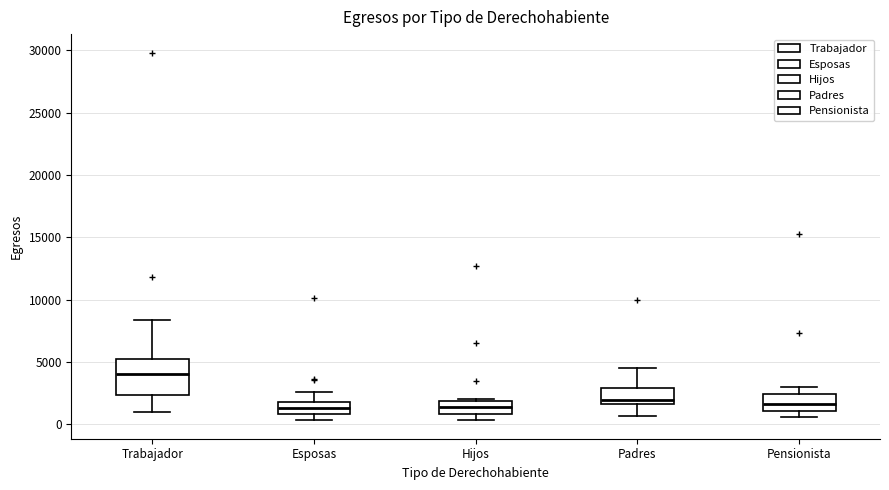

Reading left to right, transcribe this box plot: for each box, give where its median line is, the range the box spans, and where its two whiskers end, as read against the y-axis. The values are not printed on the chart, so give them approximately, as read against the axis.

Trabajador: median 4000, box 2500 to 5500, whiskers 1000 to 8500
Esposas: median 1500, box 1000 to 2000, whiskers 500 to 2500
Hijos: median 1500, box 1000 to 2000, whiskers 500 to 2000 (just above the box's upper edge)
Padres: median 2000, box 1500 to 3000, whiskers 500 to 4500
Pensionista: median 1500, box 1000 to 2500, whiskers 500 to 3000